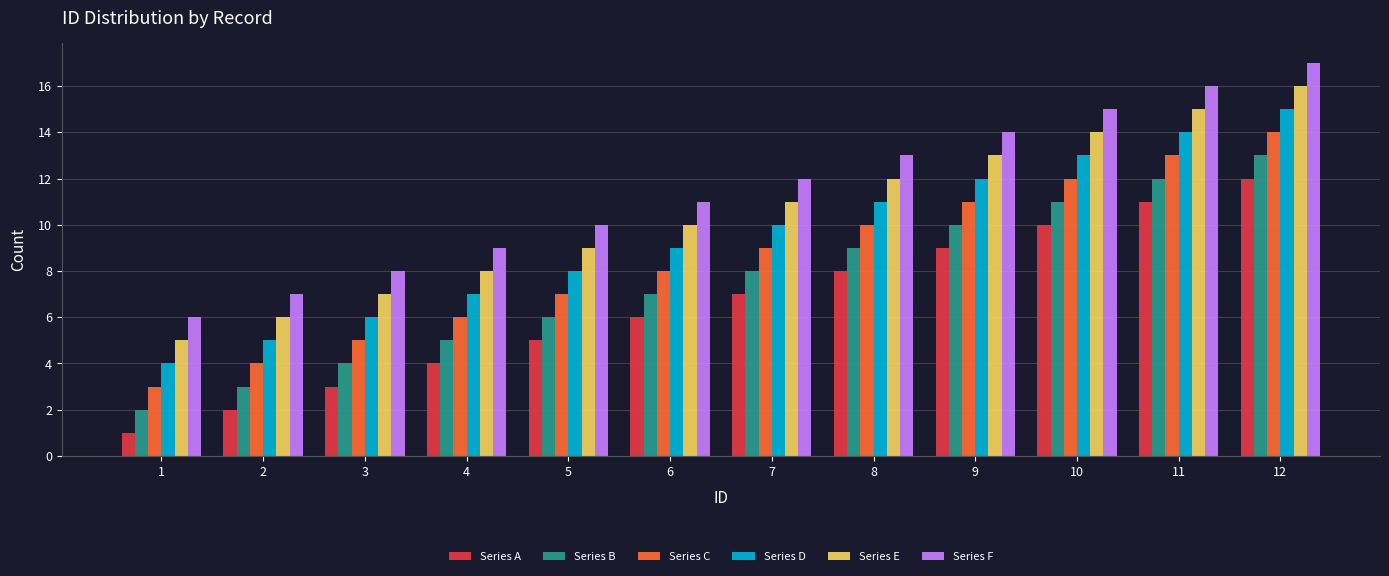

How many bars are there in total?

72